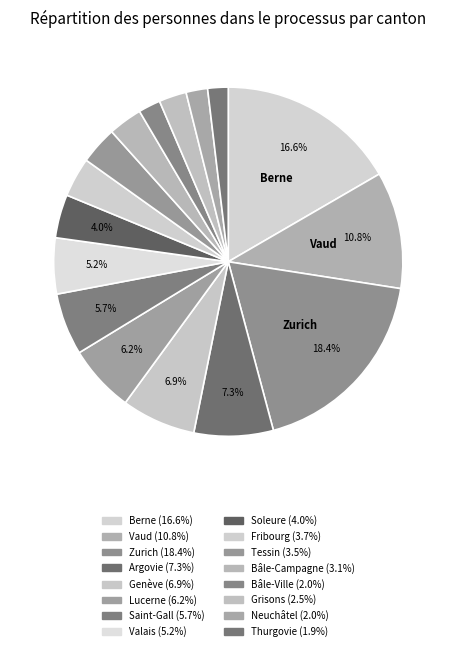

How many segments does this pie chart have?

16